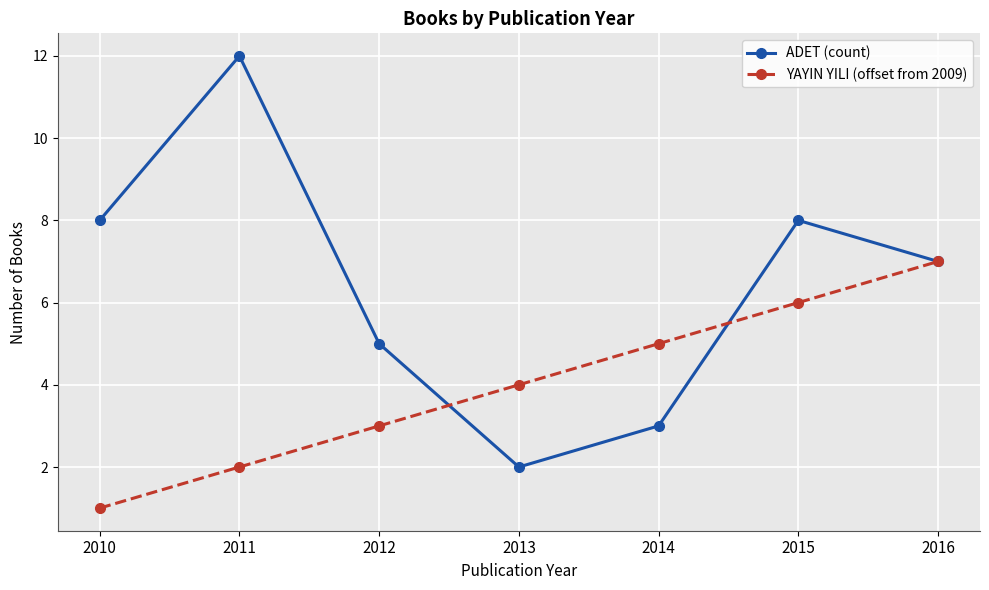

Which series has the largest total across all categories?

ADET (count)